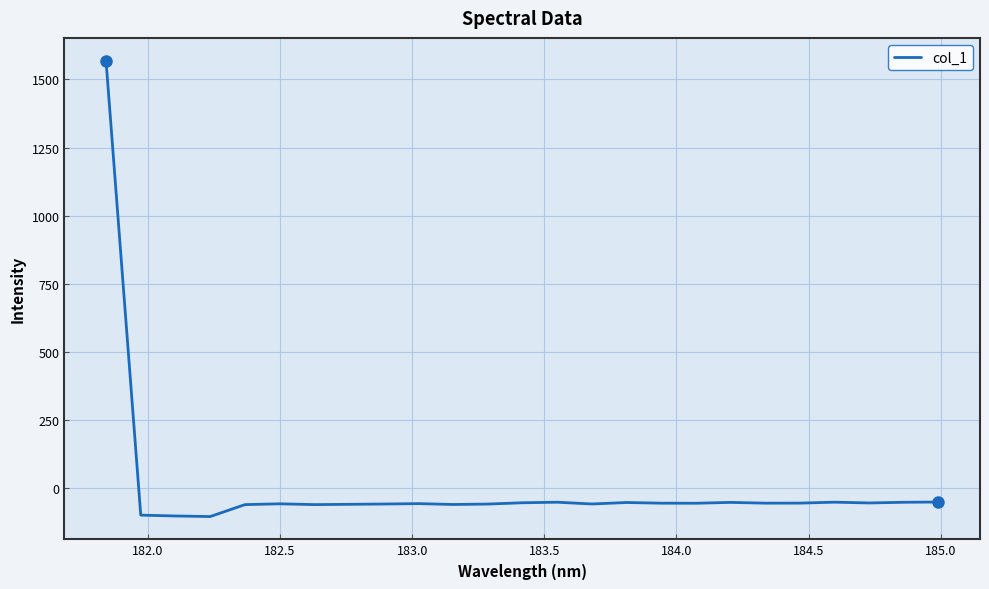

What is the difference between the maximum and minimum values?

1673.1